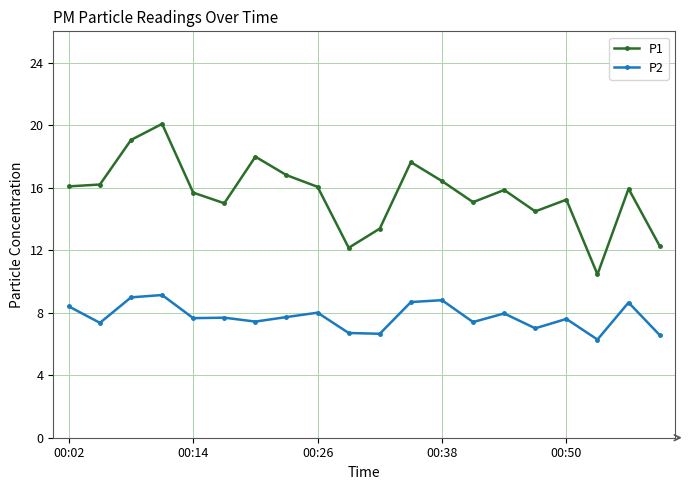

List the series in order of their overall mean, highest first.

P1, P2